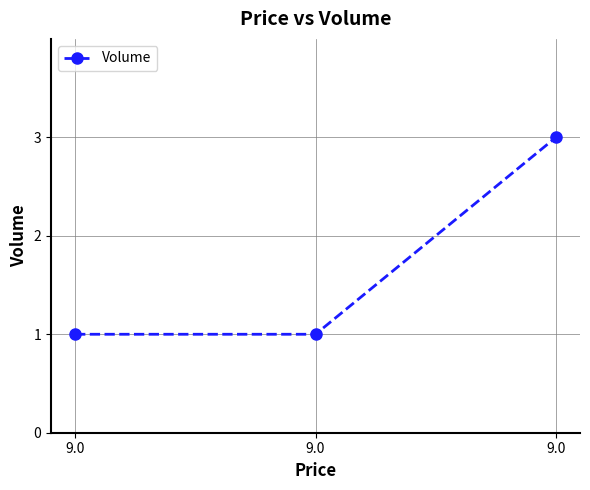

Does the chart have visible grid lines?

Yes